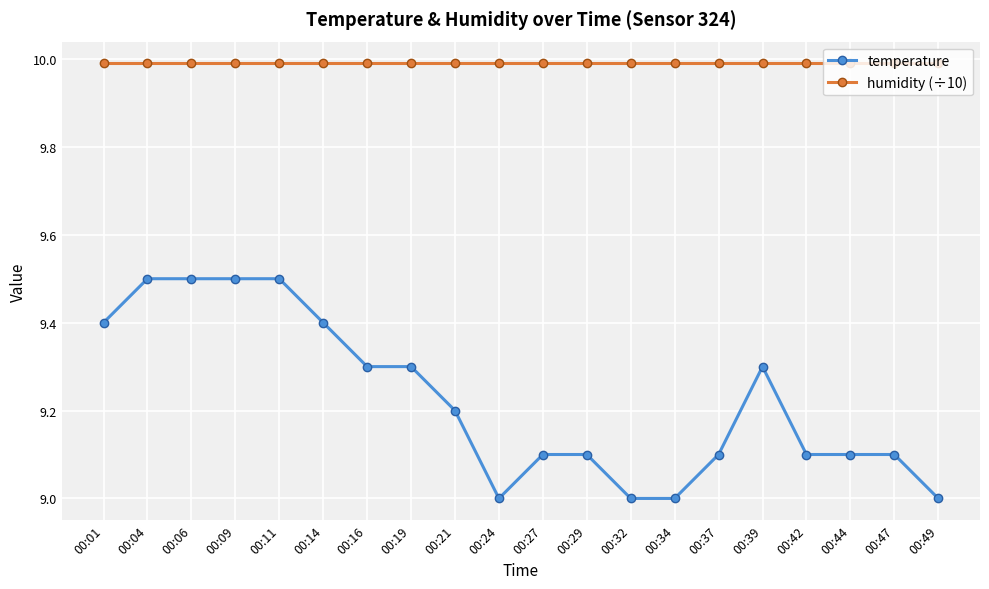

What are all the series names shown in the legend?

temperature, humidity (÷10)